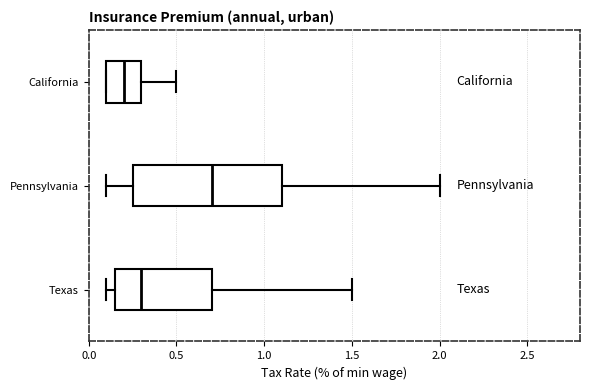

Comparing the boxes themselves (not the whiskers), which one is the widest?

Pennsylvania